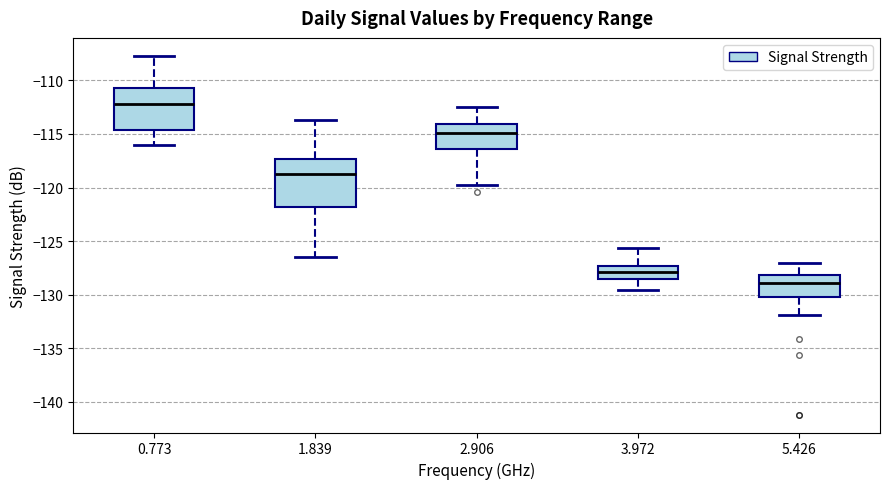

Where does the upper whisker of the box at x = 5.426 end on the y-axis? The values are not printed on the chart, so give them approximately, as read against the axis.

-127.0